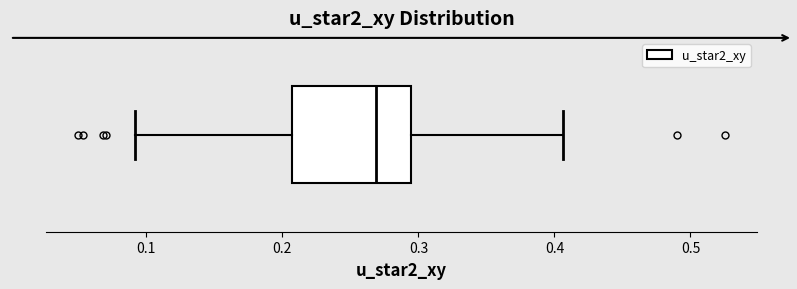

Read this box plot against the x-axis: the position of the median line, the range covered by the box, and the ends of both whiskers. The values are not printed on the chart, so give them approximately, as read against the axis.

median 0.27, box 0.21 to 0.29, whiskers 0.09 to 0.41